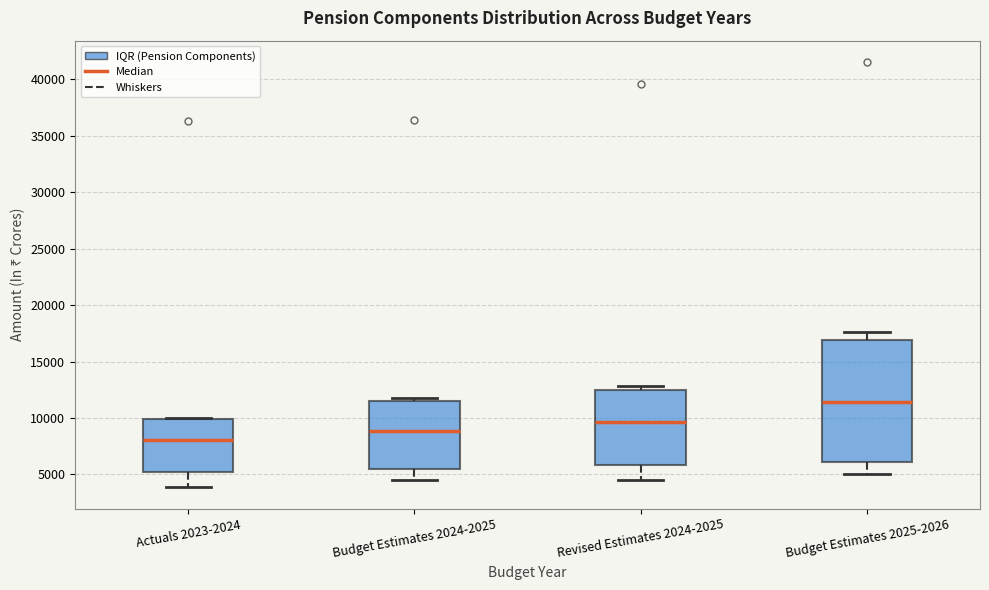

Reading left to right, transcribe this box plot: for each box, give where its median line is, the range the box spans, and where its two whiskers end, as read against the y-axis. The values are not printed on the chart, so give them approximately, as read against the axis.

Actuals 2023-2024: median 8000, box 5000 to 10000, whiskers 4000 to 10000
Budget Estimates 2024-2025: median 9000, box 5500 to 11500, whiskers 4500 to 11500 (just above the box's upper edge)
Revised Estimates 2024-2025: median 9500, box 6000 to 12500, whiskers 4500 to 13000
Budget Estimates 2025-2026: median 11500, box 6000 to 17000, whiskers 5000 to 17500